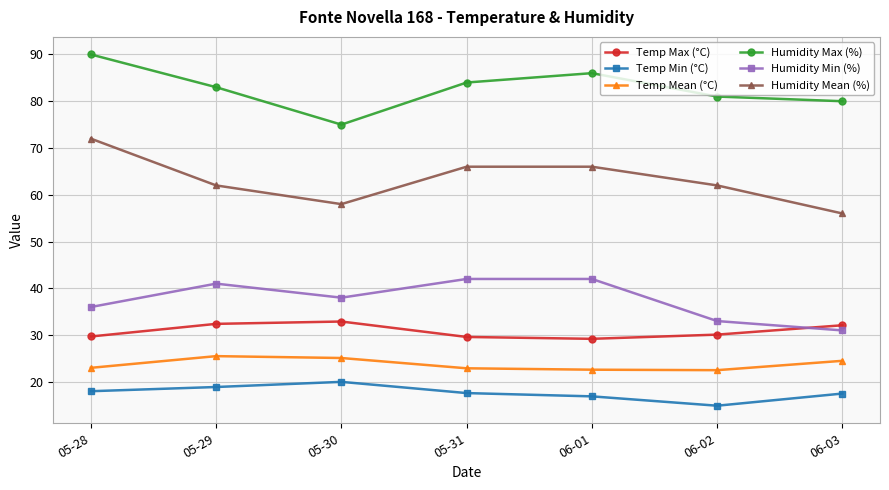

What are all the series names shown in the legend?

Temp Max (°C), Temp Min (°C), Temp Mean (°C), Humidity Max (%), Humidity Min (%), Humidity Mean (%)